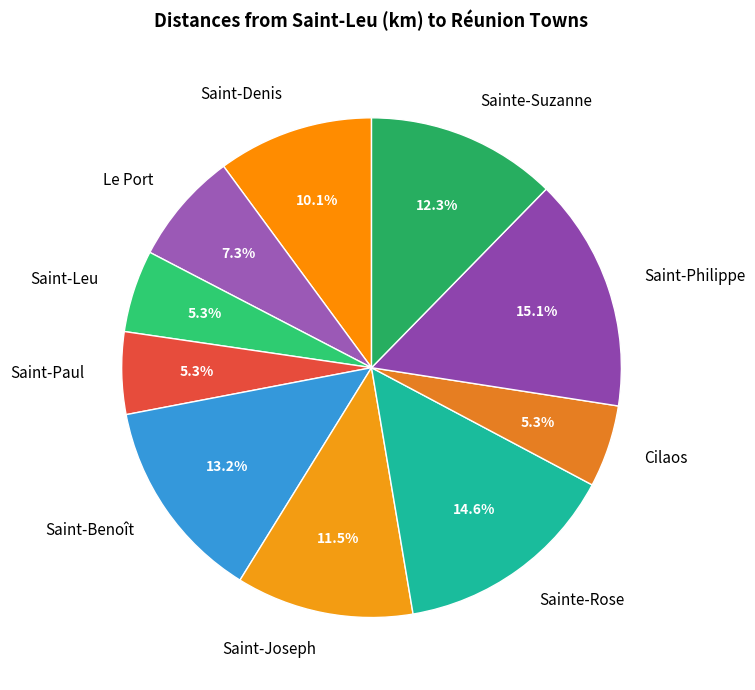

Between Saint-Benoît and Sainte-Rose, which is larger?

Sainte-Rose